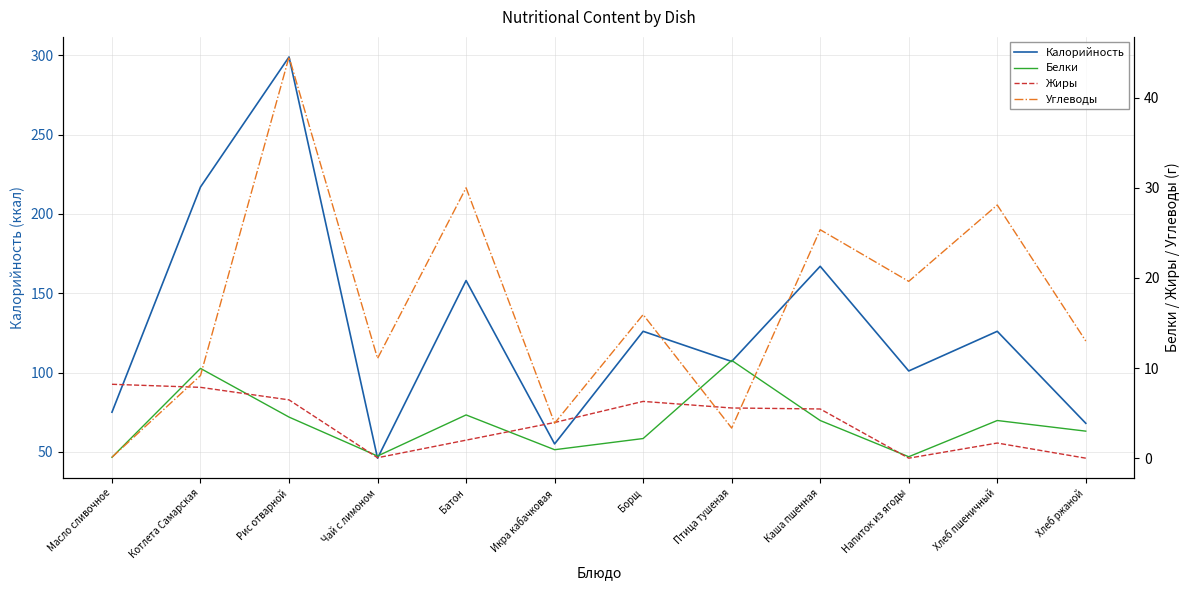

How many categories are shown in the chart?

12